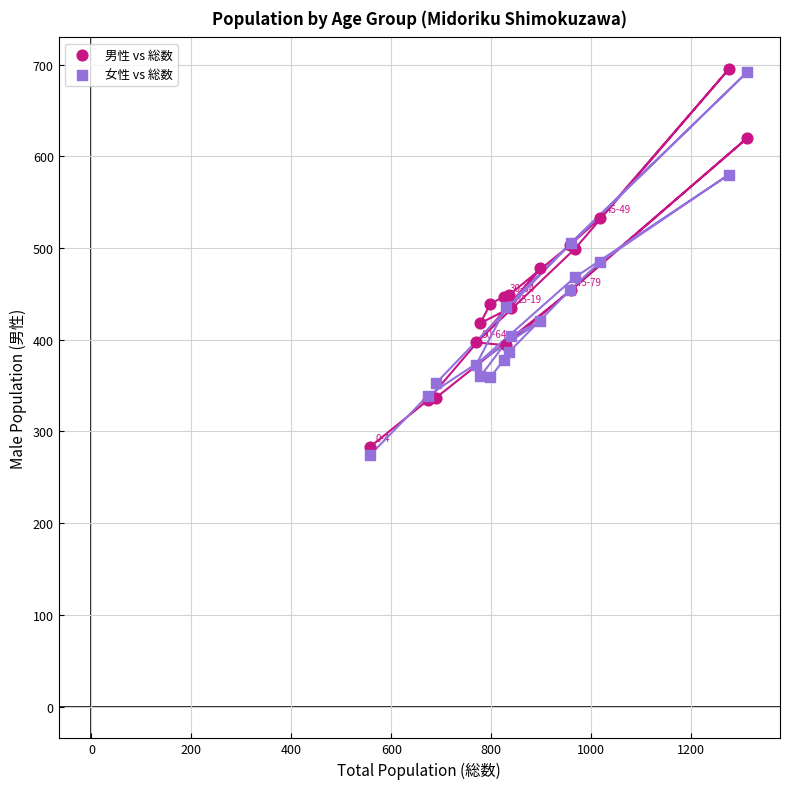

Which series reaches the minimum Y coordinate?

女性 vs 総数